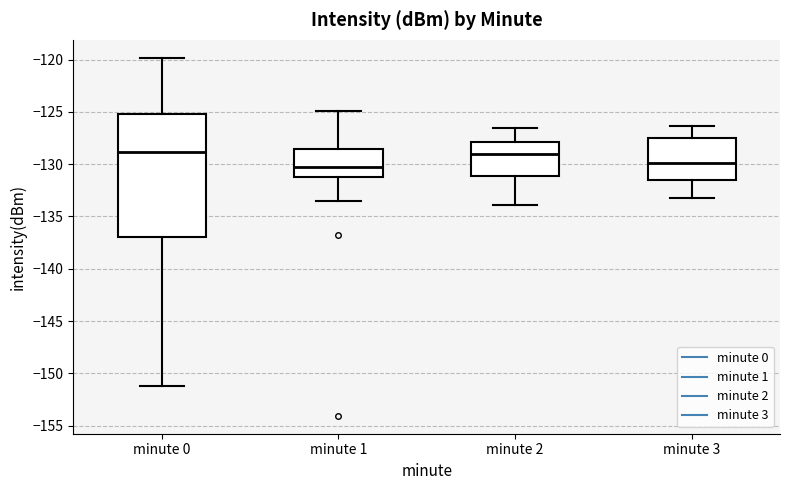

Reading left to right, transcribe this box plot: for each box, give where its median line is, the range the box spans, and where its two whiskers end, as read against the y-axis. The values are not printed on the chart, so give them approximately, as read against the axis.

minute 0: median -129.0, box -137.0 to -125.0, whiskers -151.0 to -120.0
minute 1: median -130.5, box -131.0 to -128.5, whiskers -133.5 to -125.0
minute 2: median -129.0, box -131.0 to -128.0, whiskers -134.0 to -126.5
minute 3: median -130.0, box -131.5 to -127.5, whiskers -133.0 to -126.5